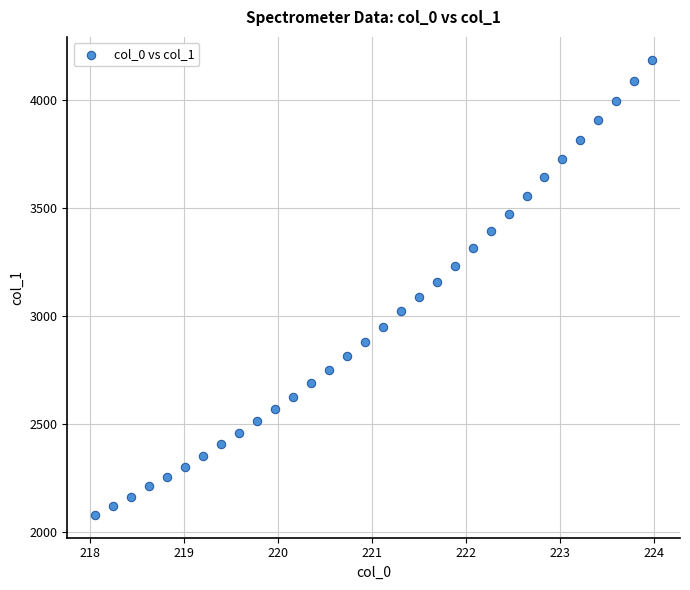

What is the range of X values (max minus min)?

5.9